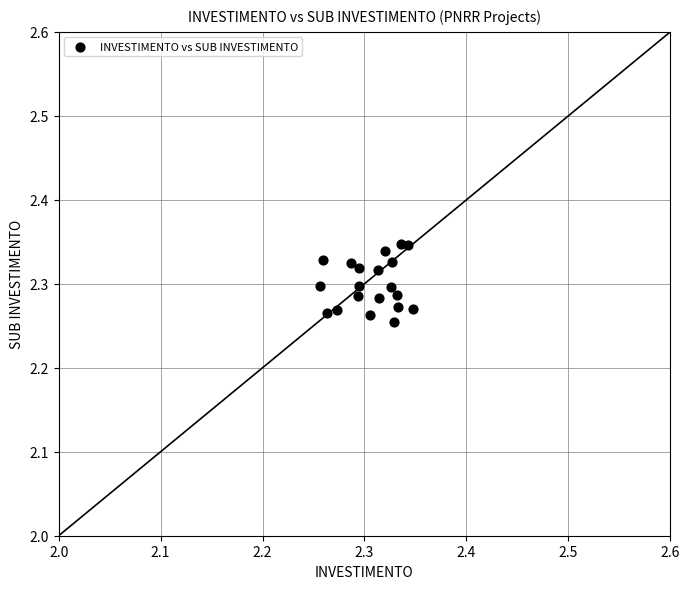

How many points are shown in the scatter plot?

20